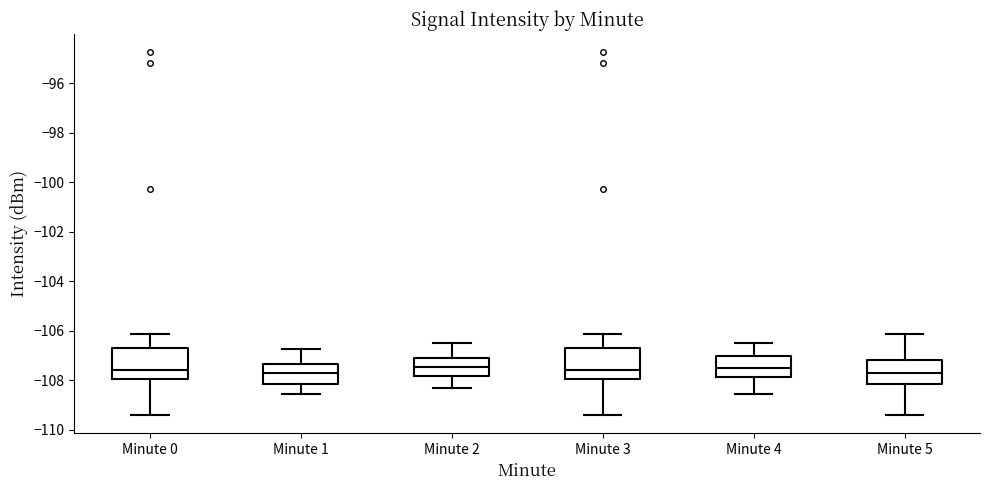

Where does the lower whisker of the box for Minute 2 end on the y-axis? The values are not printed on the chart, so give them approximately, as read against the axis.

-108.2